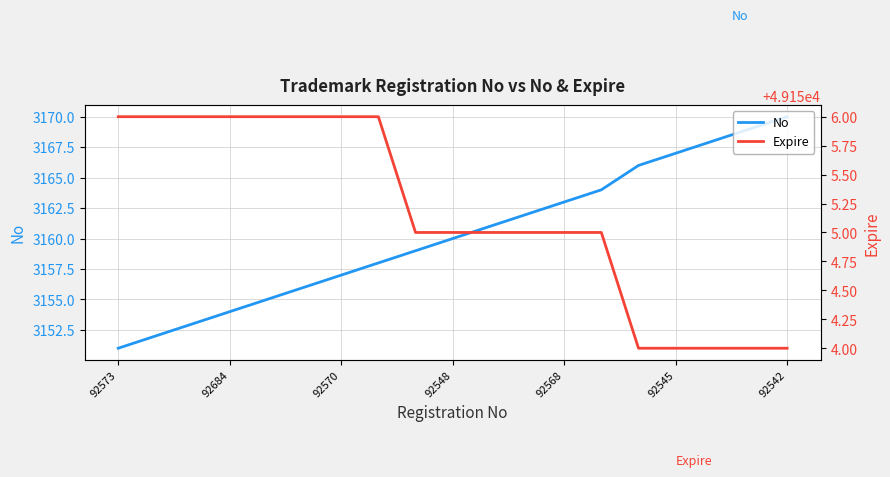

Which category has the highest value in the No series?

92542